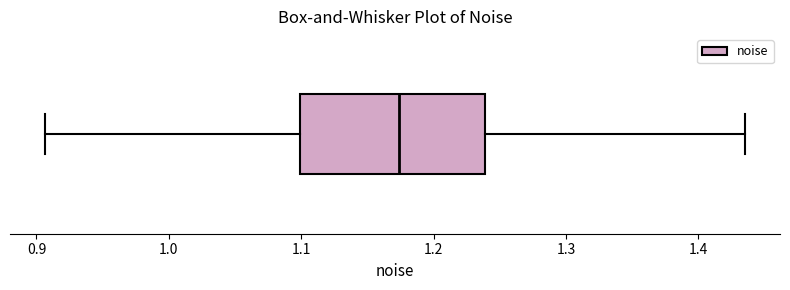

Read this box plot against the x-axis: the position of the median line, the range covered by the box, and the ends of both whiskers. The values are not printed on the chart, so give them approximately, as read against the axis.

median 1.17, box 1.10 to 1.24, whiskers 0.91 to 1.44